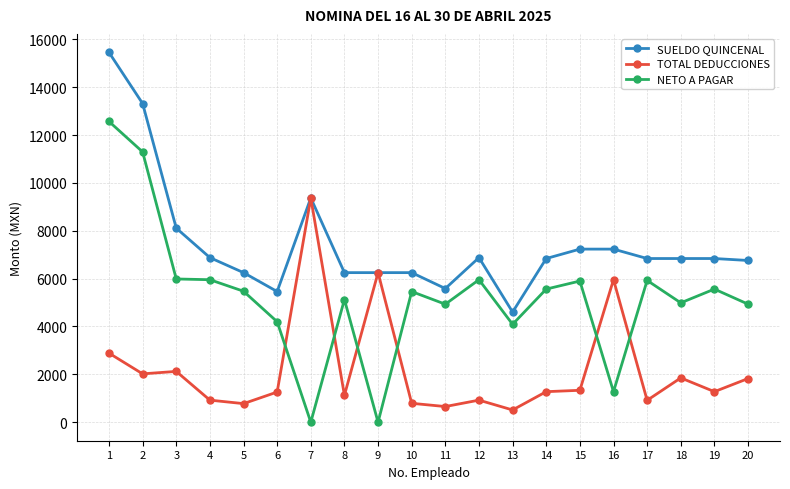

What is the greatest value displayed?

15452.5